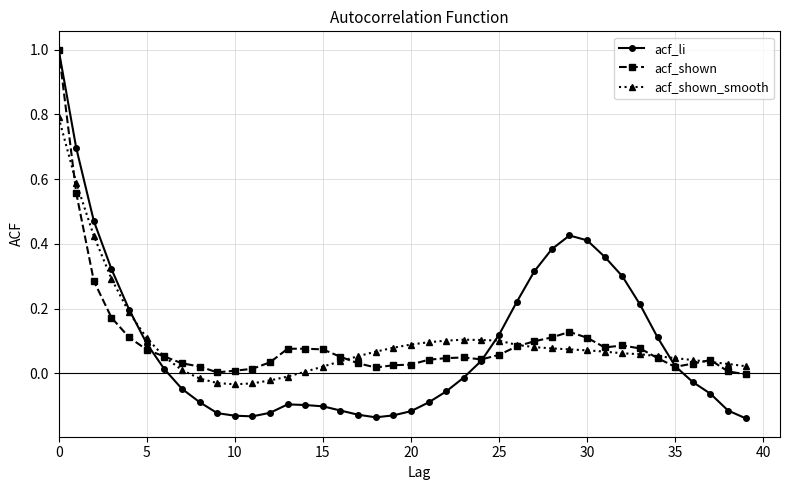

In acf_li, how many points are lower than both neighbors (excluding endpoints)?

2